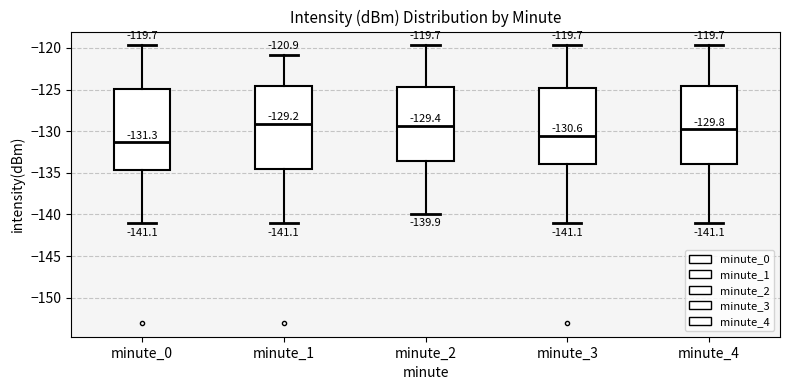

Which box's median line is the lowest?

minute_0